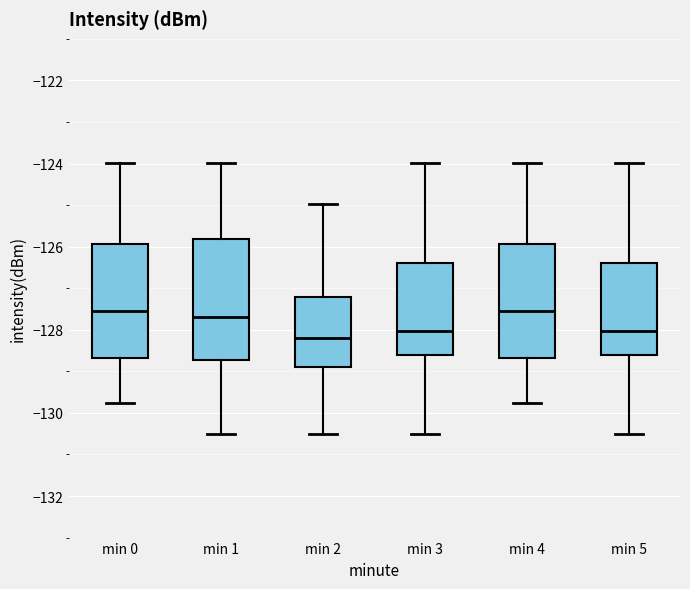

Reading left to right, read every box against the y-axis: the position of its median line, the range the box covers, and the ends of its whiskers. The values are not printed on the chart, so give them approximately, as read against the axis.

min 0: median -127.6, box -128.6 to -126.0, whiskers -129.8 to -124.0
min 1: median -127.6, box -128.8 to -125.8, whiskers -130.6 to -124.0
min 2: median -128.2, box -128.8 to -127.2, whiskers -130.6 to -125.0
min 3: median -128.0, box -128.6 to -126.4, whiskers -130.6 to -124.0
min 4: median -127.6, box -128.6 to -126.0, whiskers -129.8 to -124.0
min 5: median -128.0, box -128.6 to -126.4, whiskers -130.6 to -124.0